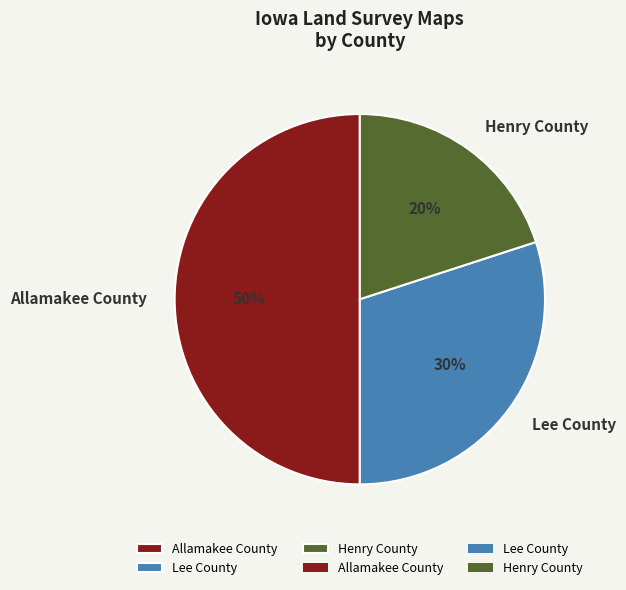

Count the number of slices in the pie.

3